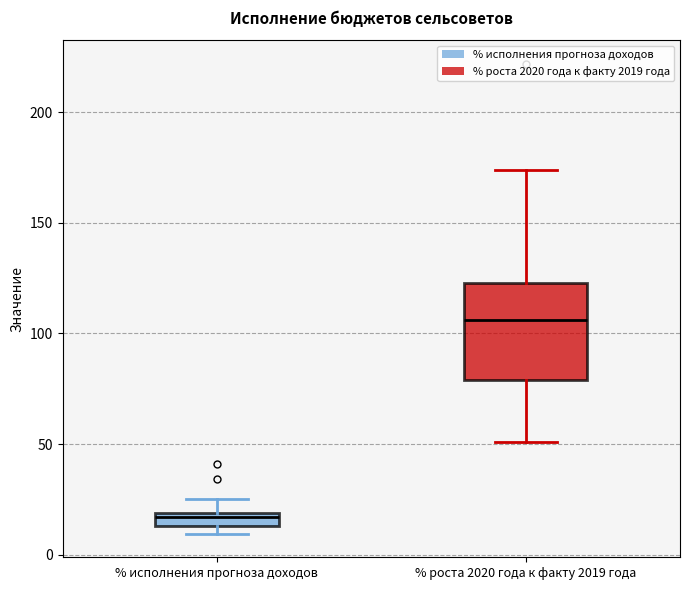

Which box has the highest median line?

% роста 2020 года к факту 2019 года